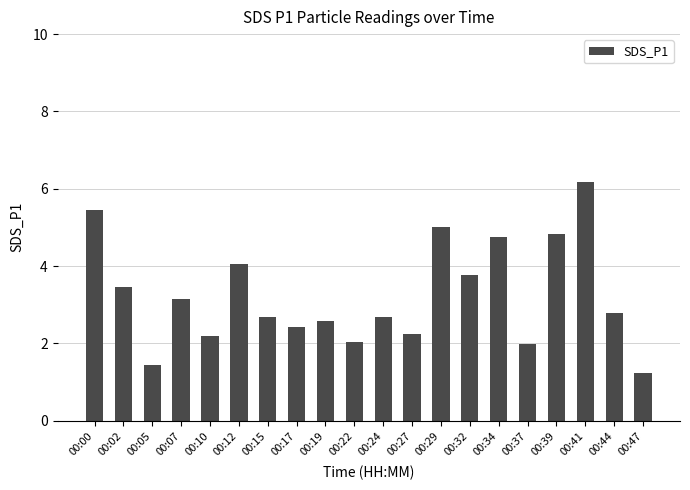

How many series are shown in this chart?

1